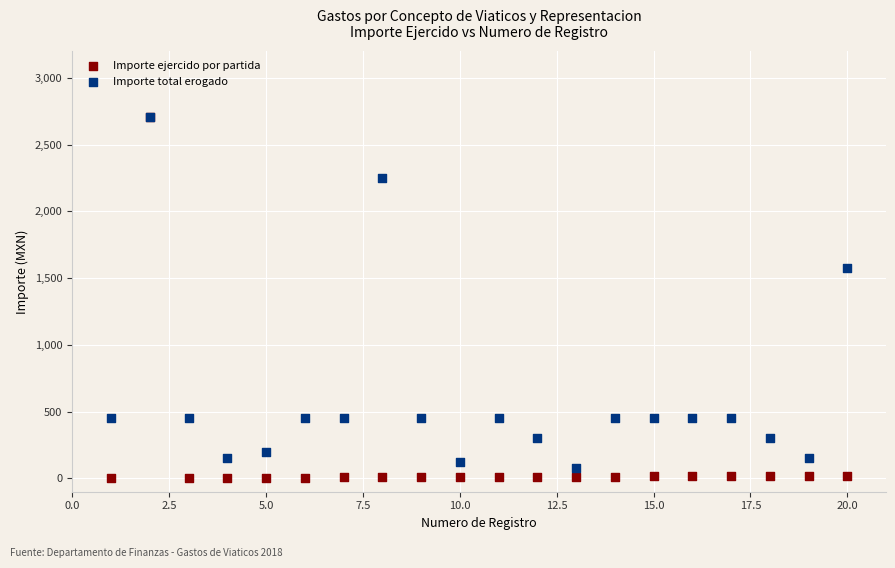

Across all series, what Y value is closest to 1353?

1578.0